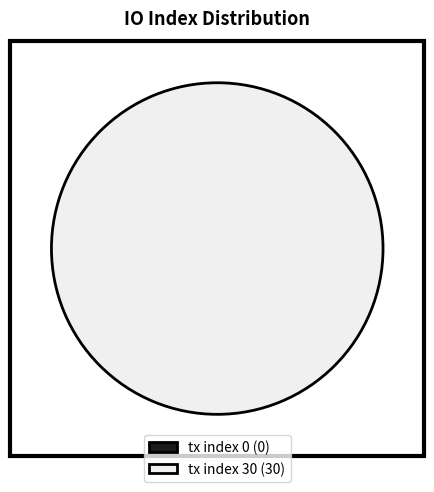

True or false: tx index 30 accounts for 85% of the total.

False